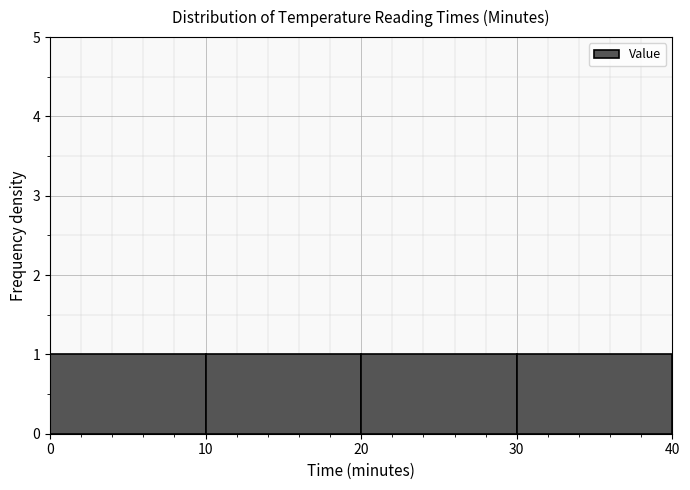

Reading left to right, transcribe this chart: for each bar, give the range it covers on the x-axis and its height. The values are not printed on the chart, so give them approximately, as read against the axis.

0 to 10: 1
10 to 20: 1
20 to 30: 1
30 to 40: 1